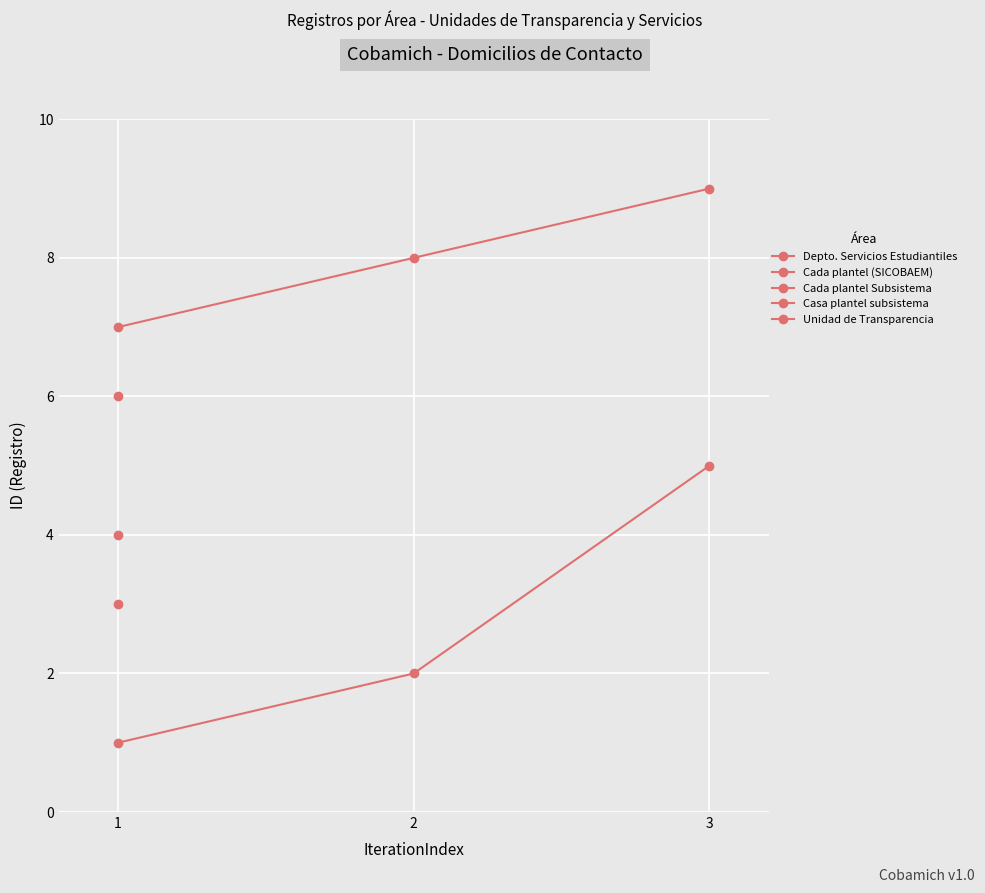

The value of Unidad de Transparencia at 2 is 8. True or false?

True